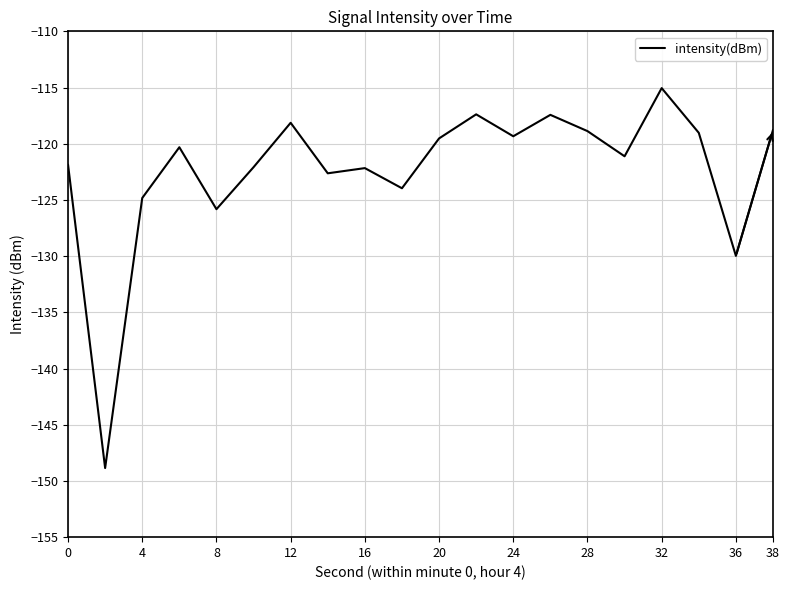

What is the greatest value displayed?

-115.1